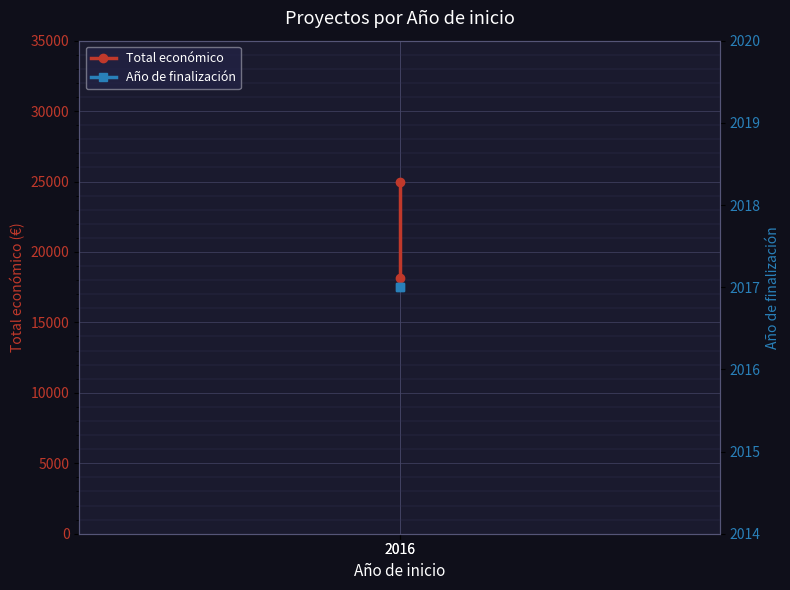

What is the value of the Total económico point at the 1st from the left?

18169